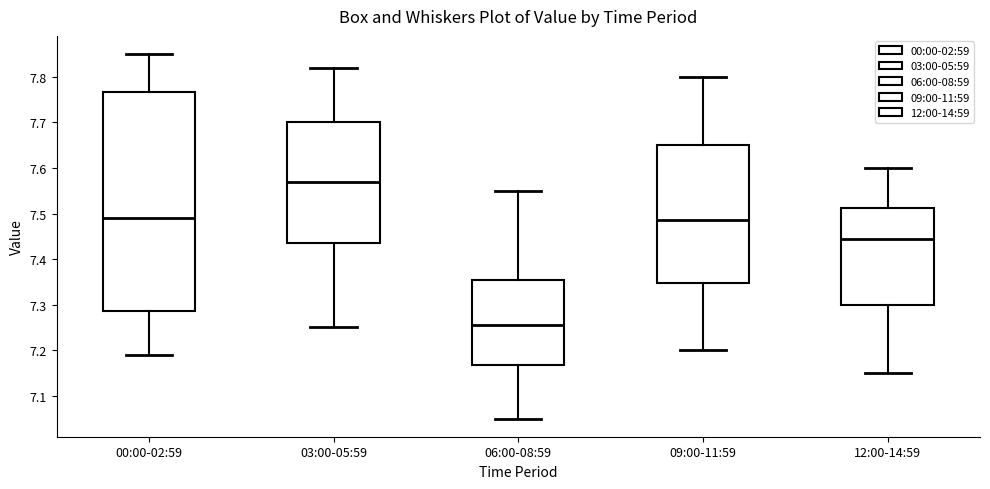

Which box is the tallest, from its lower edge to its upper edge?

00:00-02:59